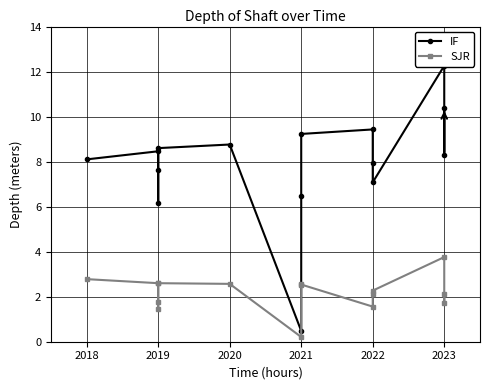

Which series has the widest spread of values?

IF